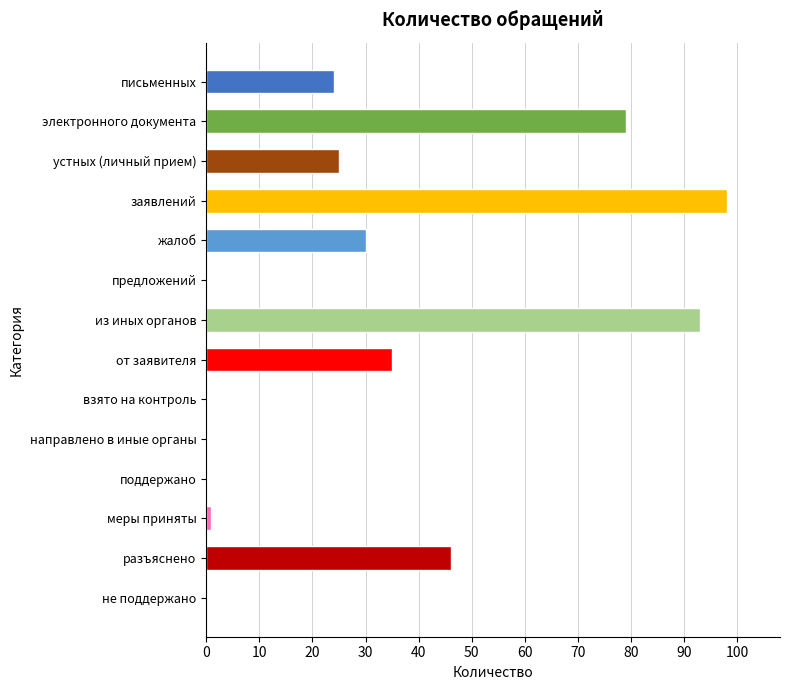

What is the average value?

31